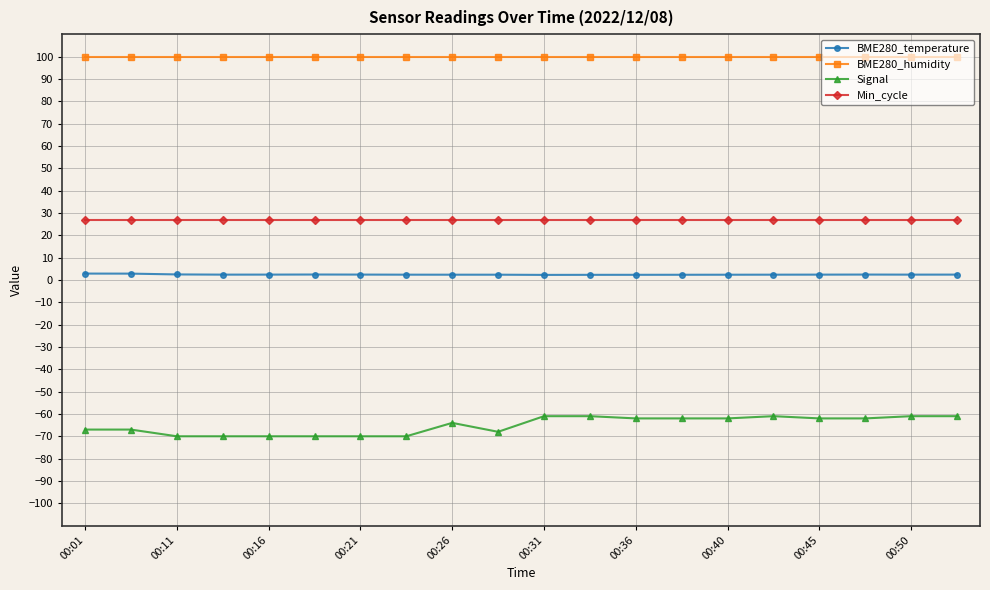

Which series has the widest spread of values?

Signal